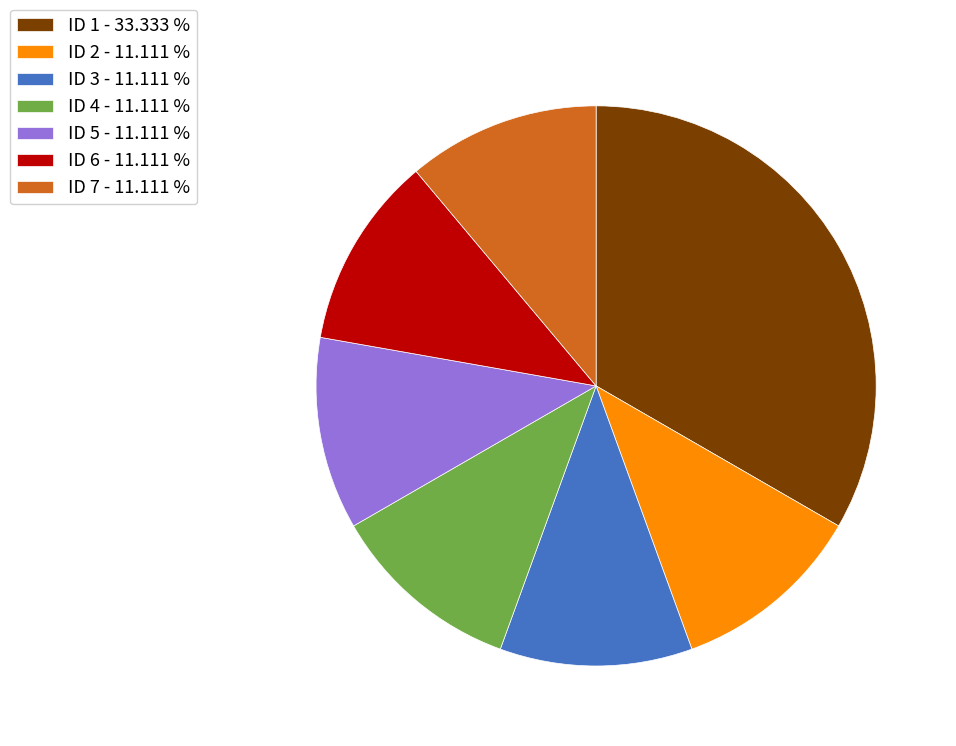

What is the ratio of the value at ID 7 - 11.111 % to the value at ID 2 - 11.111 %?

1.0